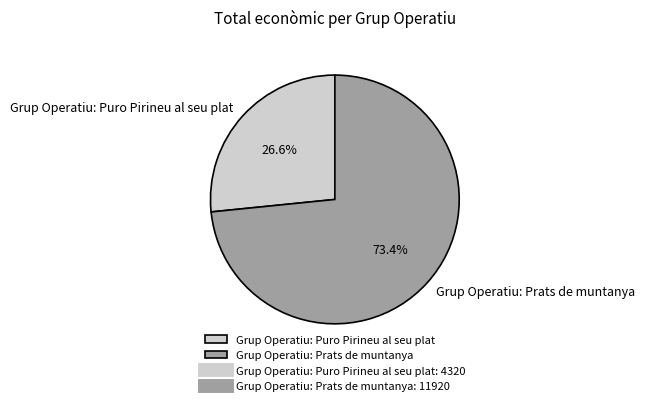

True or false: Grup Operatiu: Puro Pirineu al seu plat accounts for 27% of the total.

True